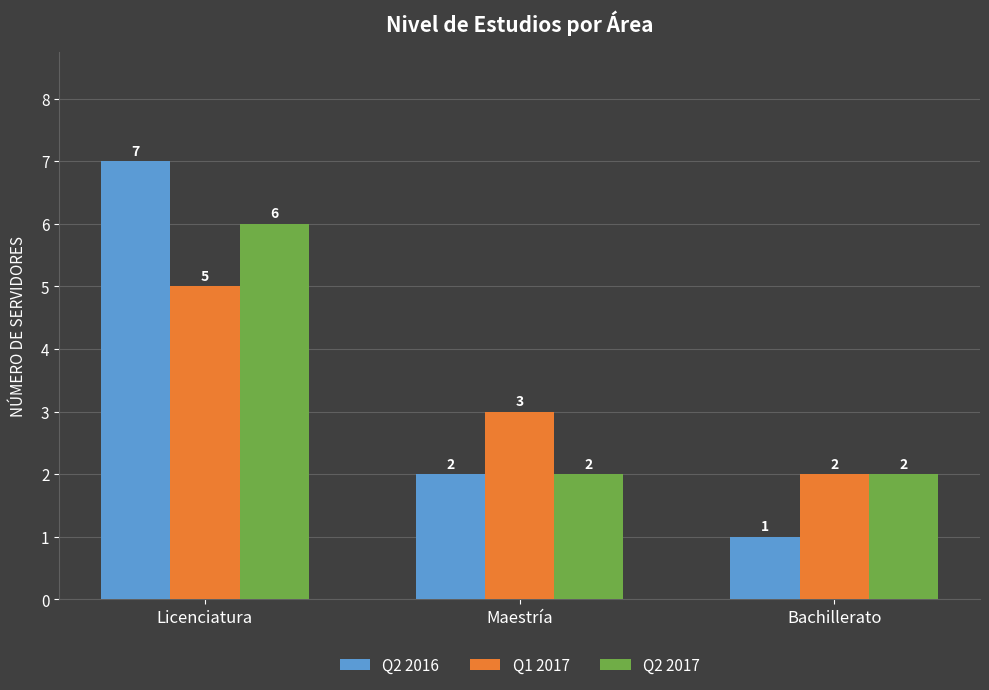

How many series are shown in this chart?

3